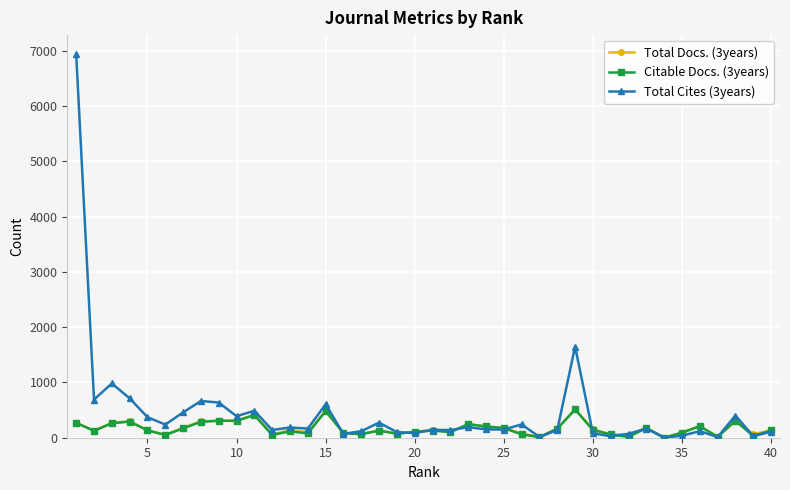

Which series has the widest spread of values?

Total Cites (3years)